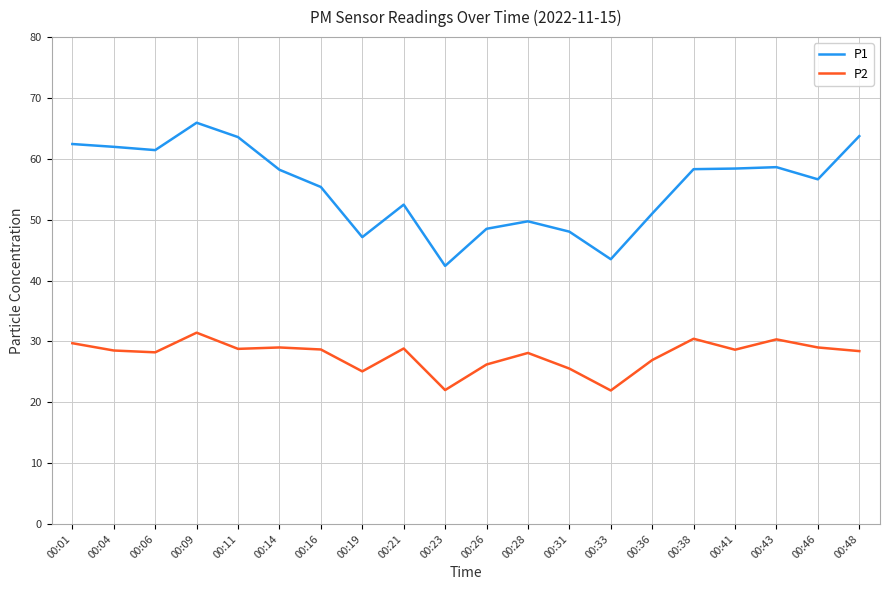

What is the lowest value of the P1 series?

42.4